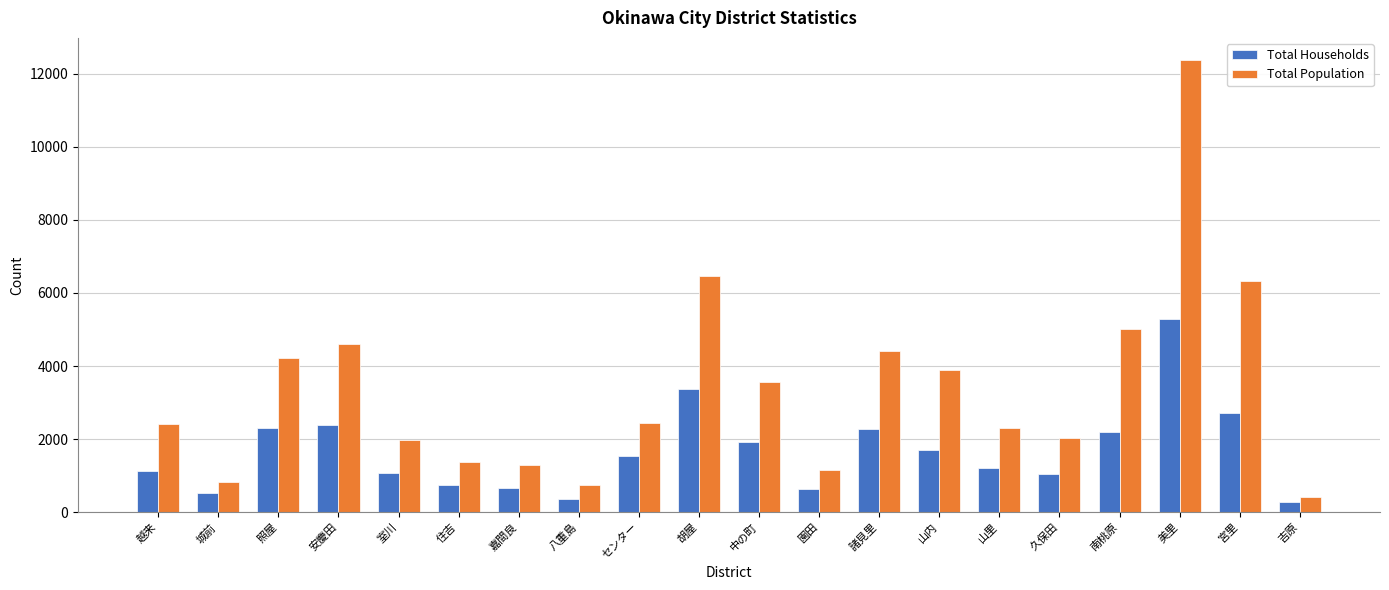

Rank the series at 中の町 from lowest to highest value.

Total Households, Total Population